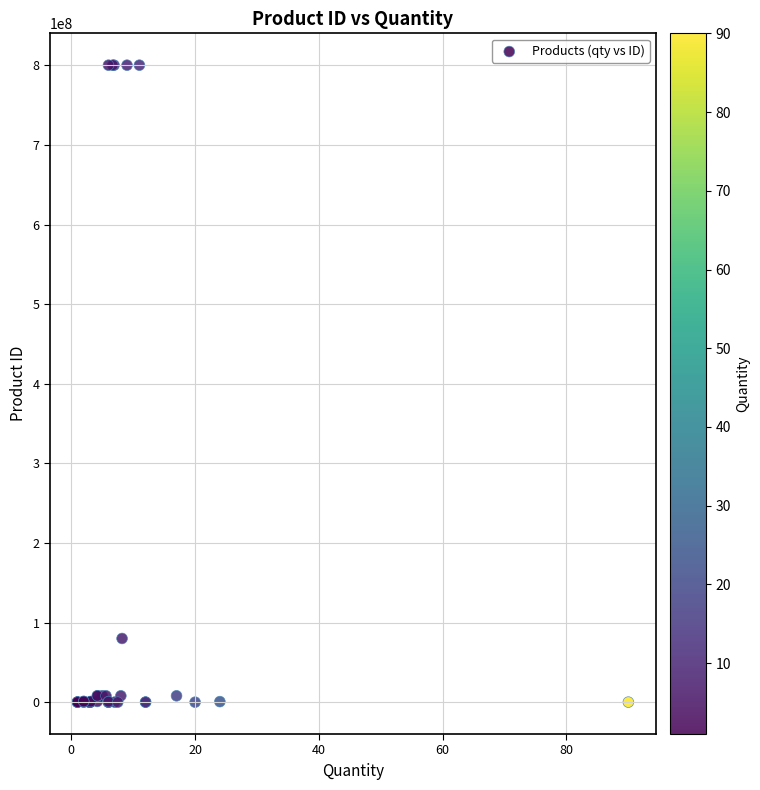

What Y value in the scatter plot is closest to 400063449?

80017717